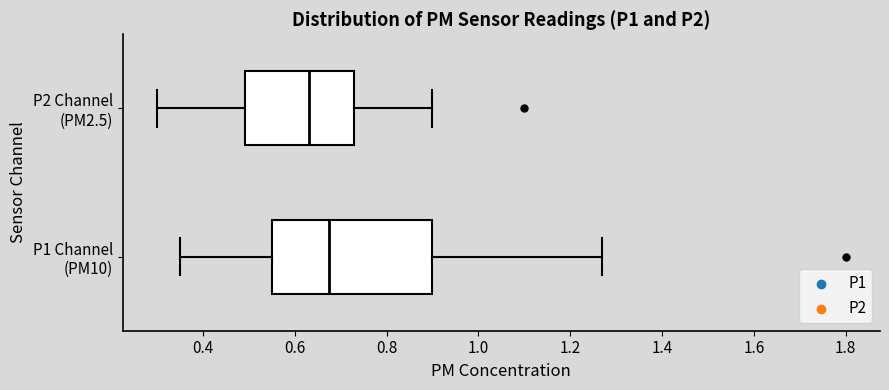

Which box has the furthest to the right median line?

P1 Channel (PM10)